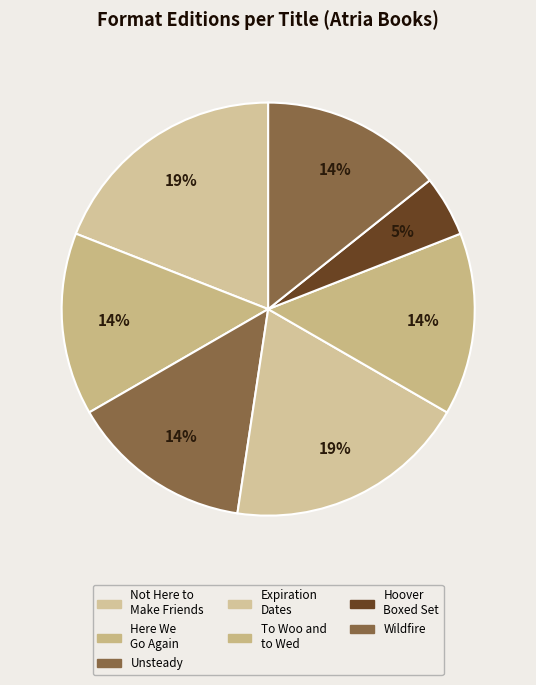

How many slices are in this pie chart?

7